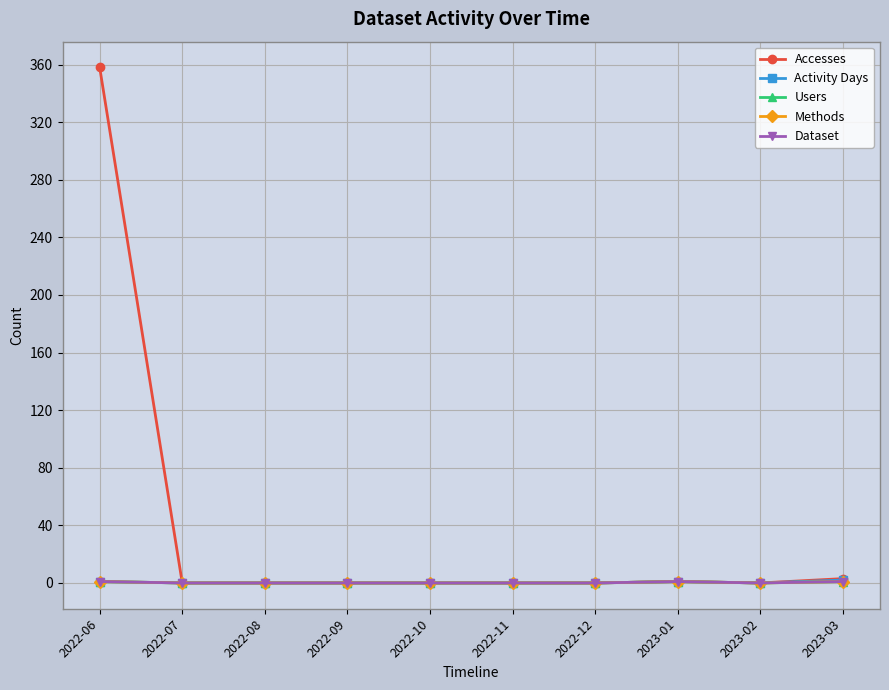

Between 2022-08 and 2022-09, which series saw the biggest shift?

Accesses